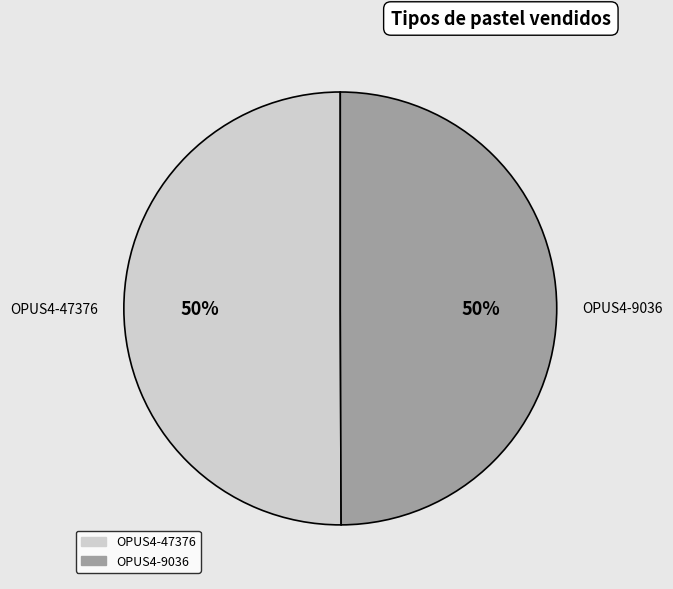

To the nearest percent, what is the average slice percentage?

50%